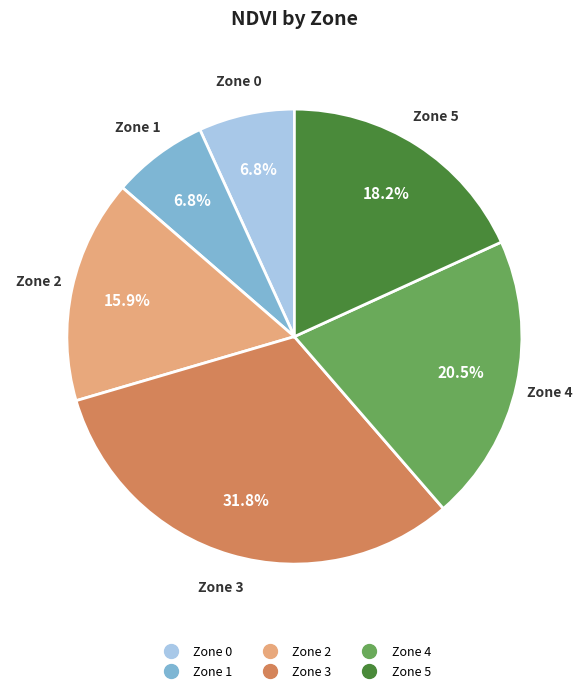

Does Zone 0 account for over 50% of the chart?

No